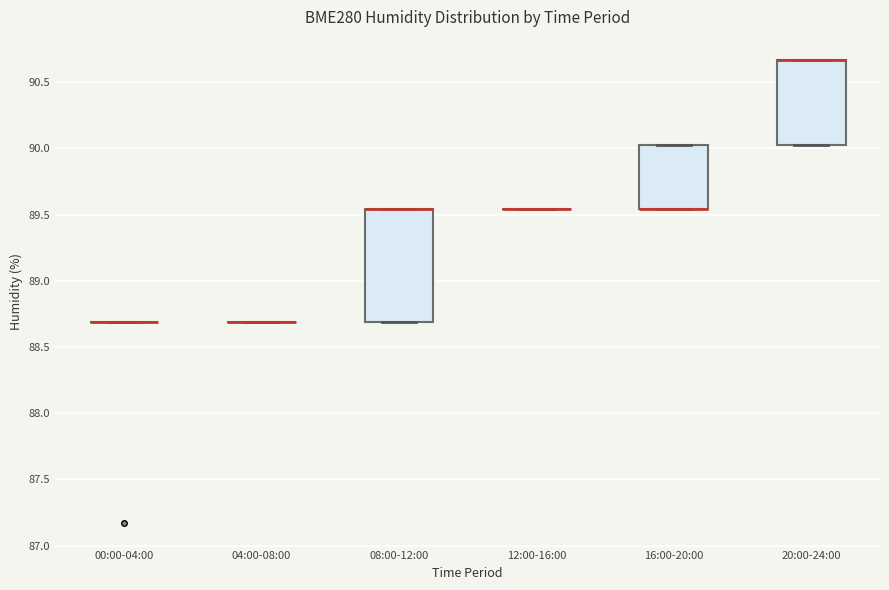

Which box is the tallest, from its lower edge to its upper edge?

08:00-12:00